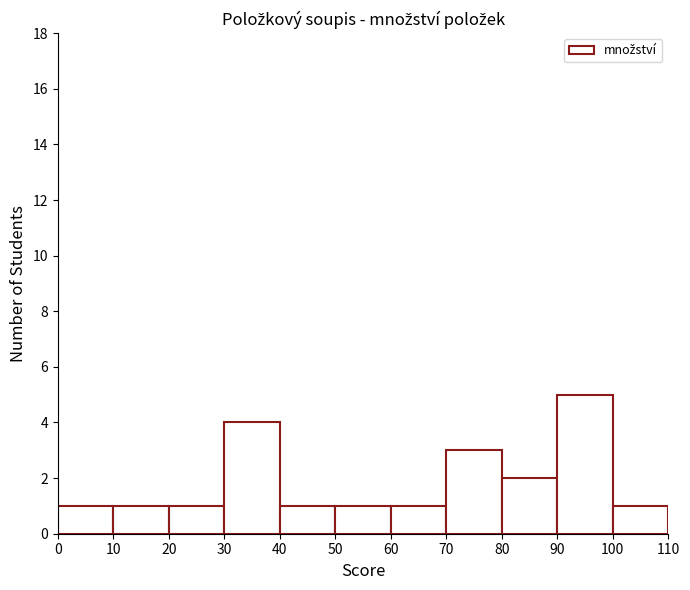

Which range on the x-axis has the tallest bar?

90 to 100